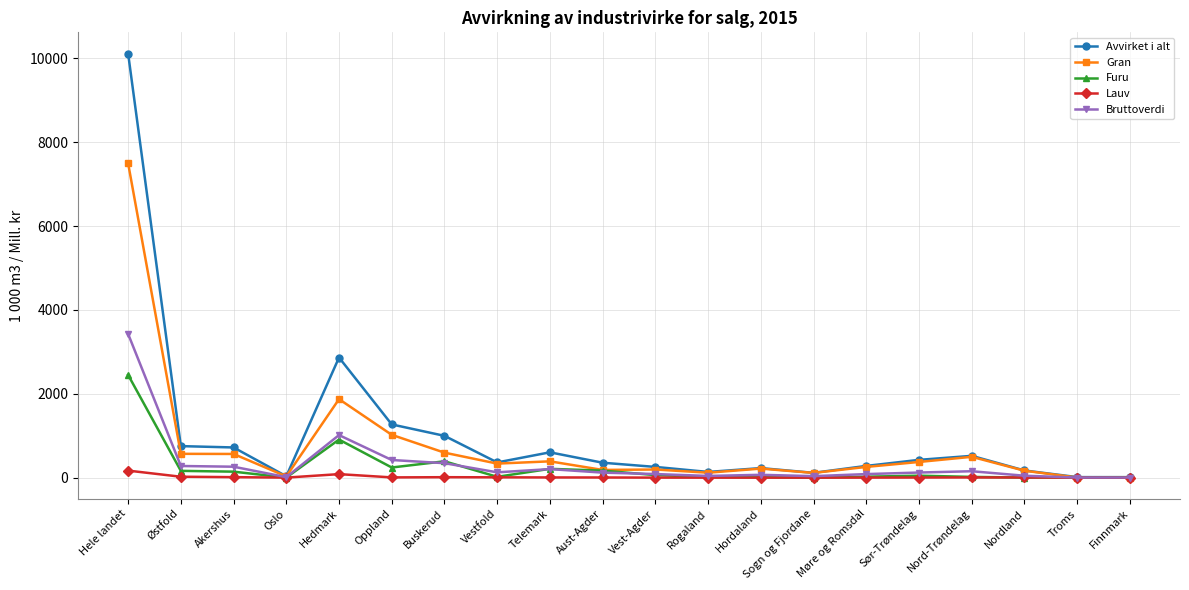

What is the difference between the highest and lowest values at Vest-Agder?

255